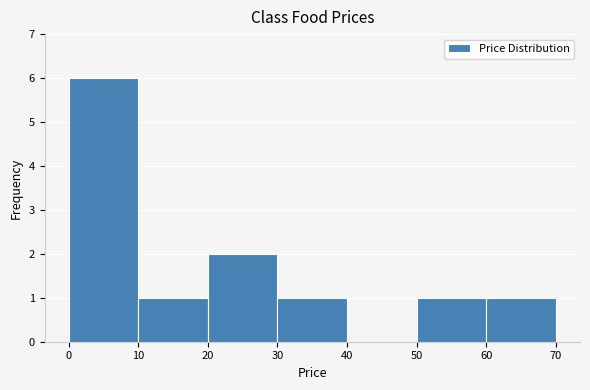

Which range on the x-axis has the tallest bar?

0 to 10